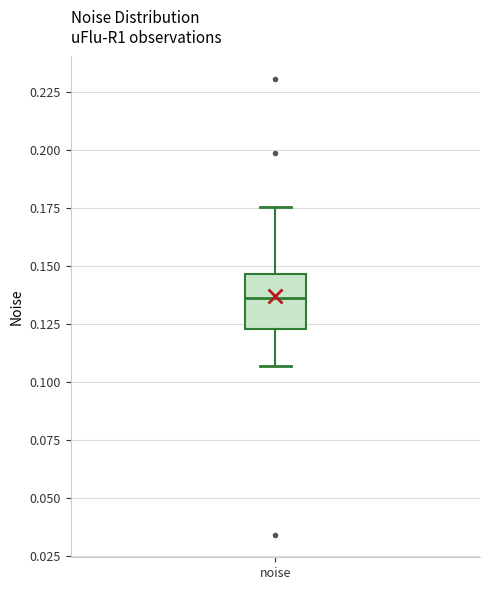

Read this box plot against the y-axis: the position of the median line, the range covered by the box, and the ends of both whiskers. The values are not printed on the chart, so give them approximately, as read against the axis.

median 0.135, box 0.125 to 0.145, whiskers 0.105 to 0.175